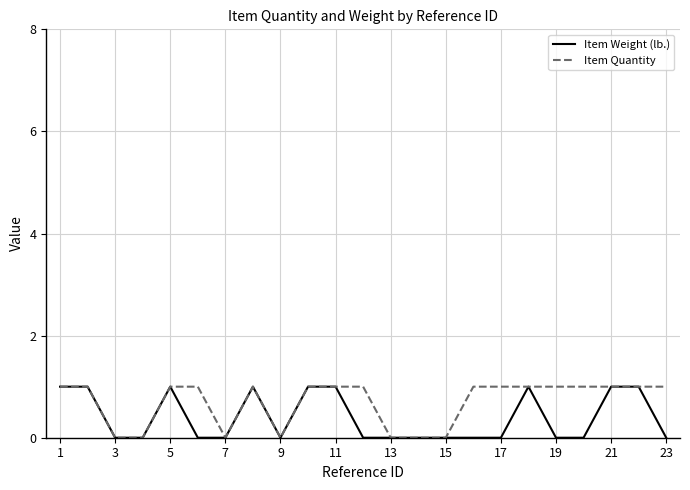

List the series in order of their peak value, lowest first.

Item Weight (lb.), Item Quantity